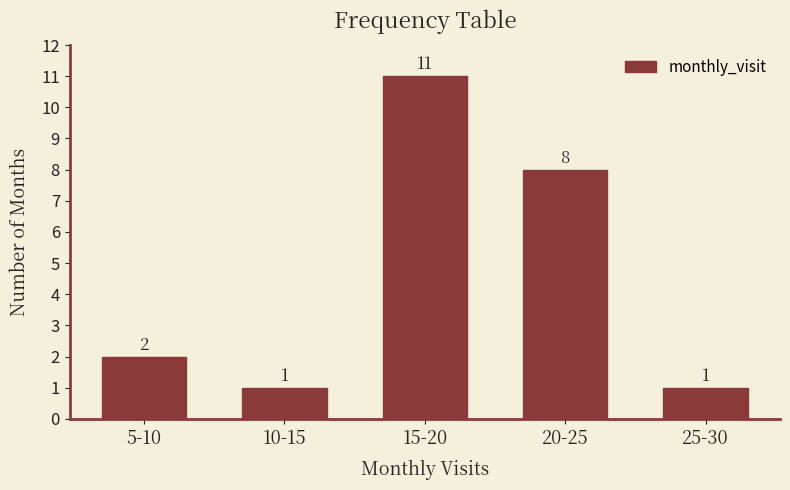

Reading left to right, what are all the values shown in this chart?

5-10=2	10-15=1	15-20=11	20-25=8	25-30=1